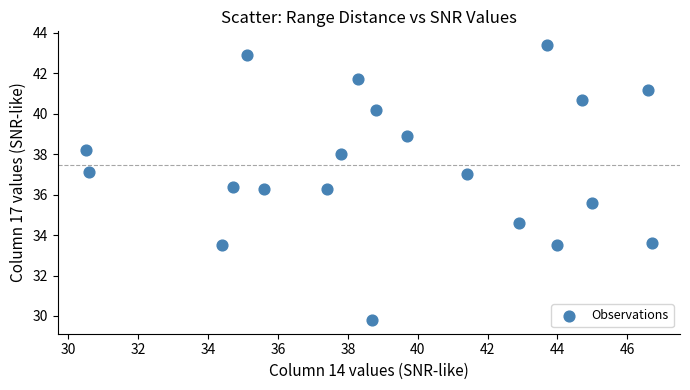

What is the range of Y values (max minus min)?

13.6